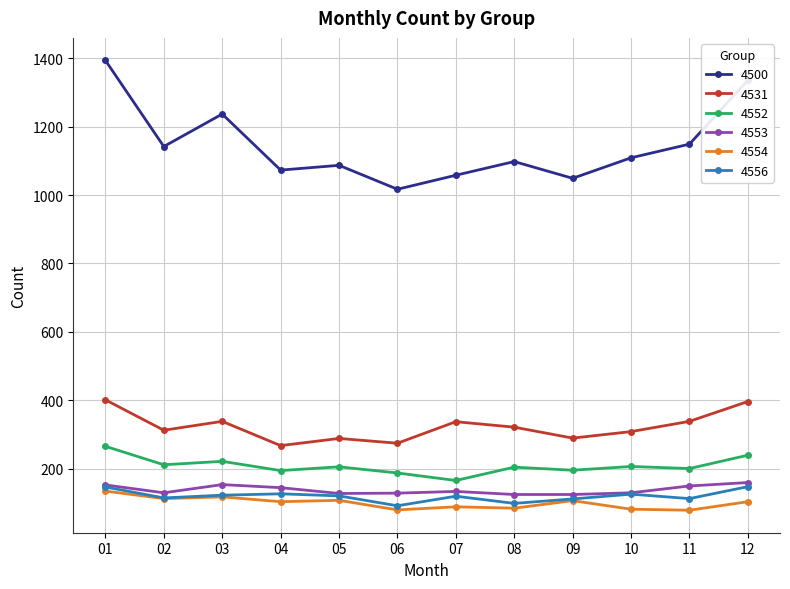

Which series changed the most between 02 and 05?

4500